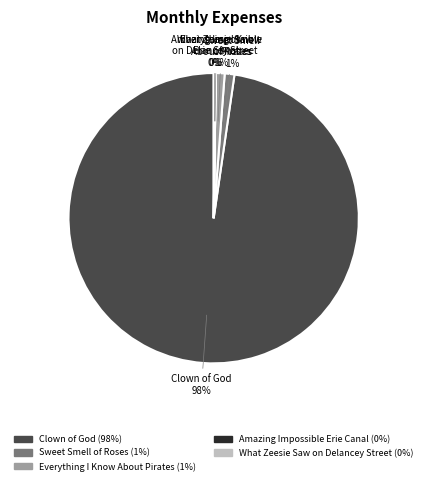

Do Everything I Know About Pirates and Sweet Smell of Roses together represent more than half of the pie?

No